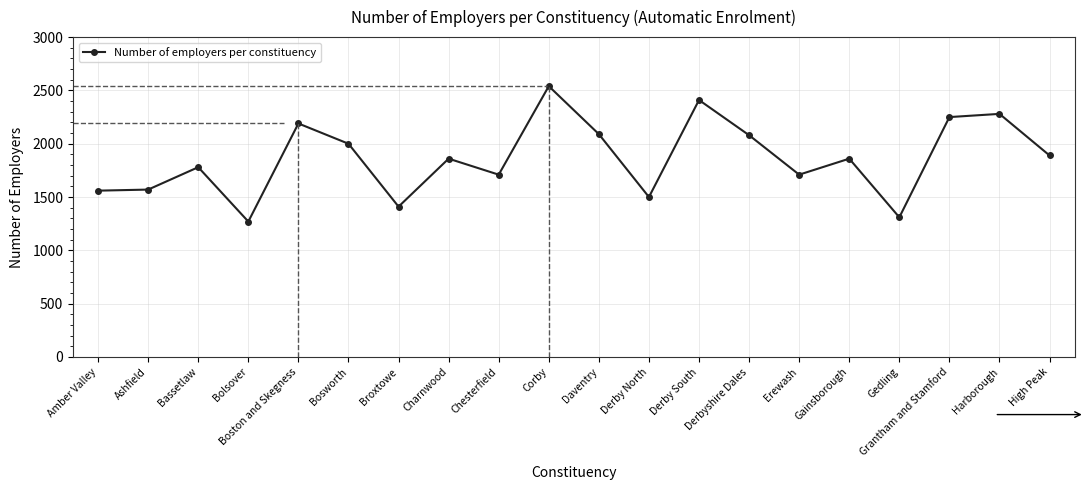

At which category does the data reach its first local peak?

Bassetlaw